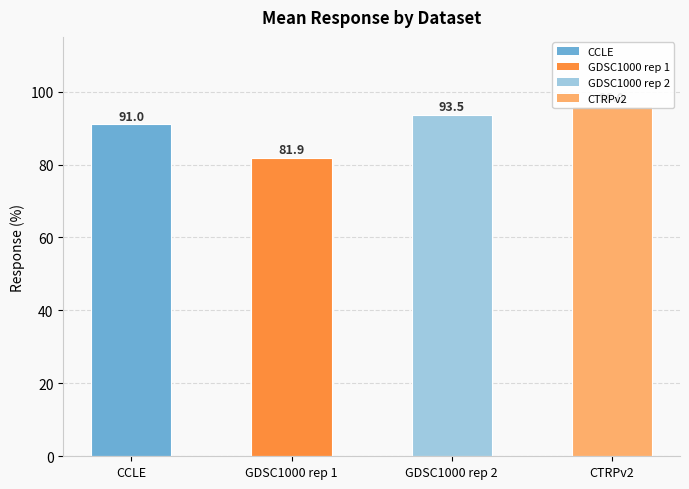

Does the chart contain any negative values?

No